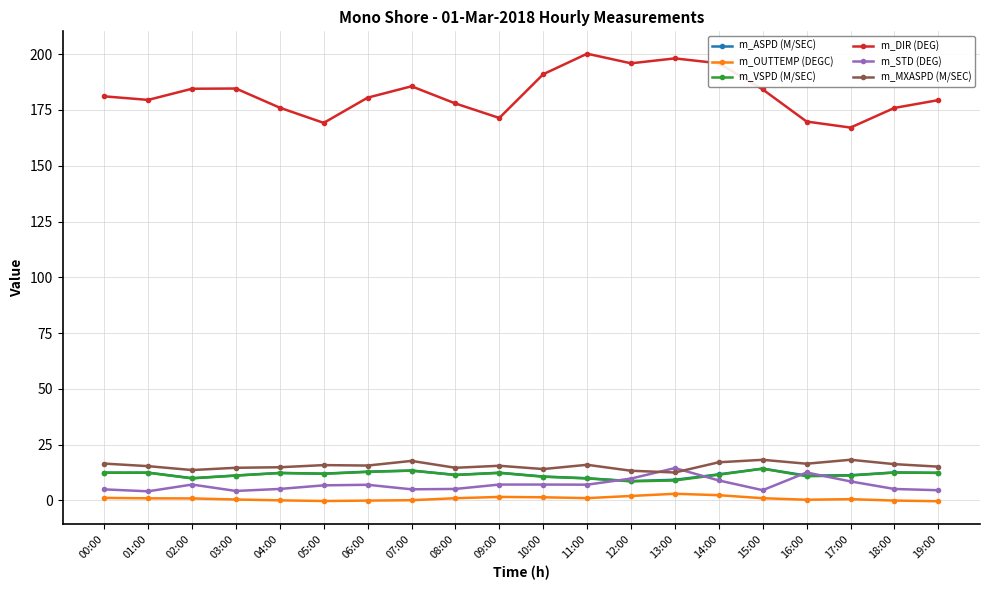

True or false: m_VSPD (M/SEC) has a value of 11.2 at 17:00.

True